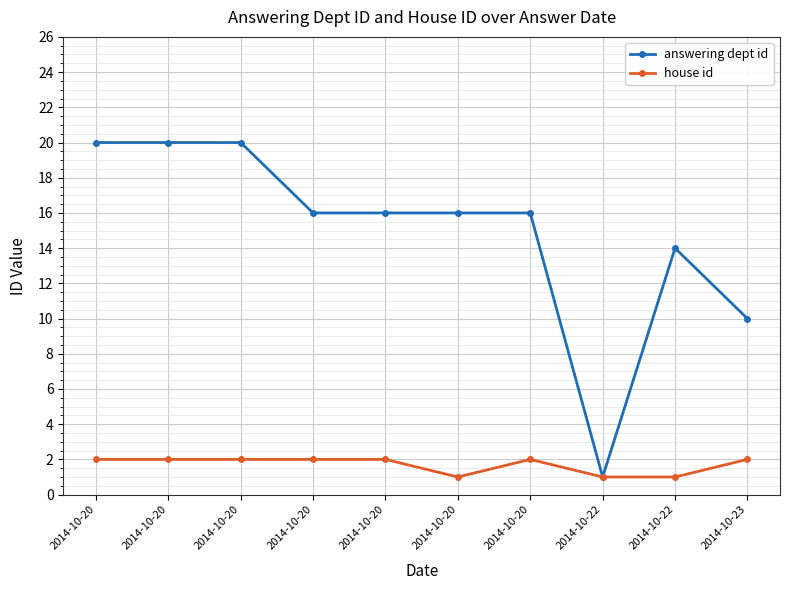

What are all the series names shown in the legend?

answering dept id, house id